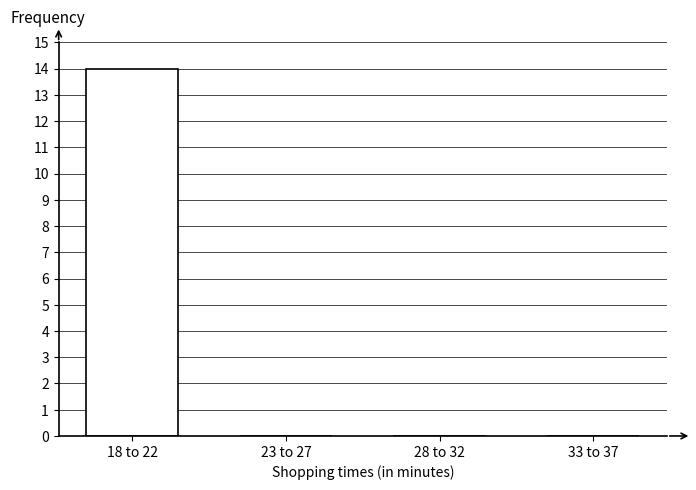

Reading left to right, transcribe all the data shown in this chart.

18 to 22=14	23 to 27=0	28 to 32=0	33 to 37=0